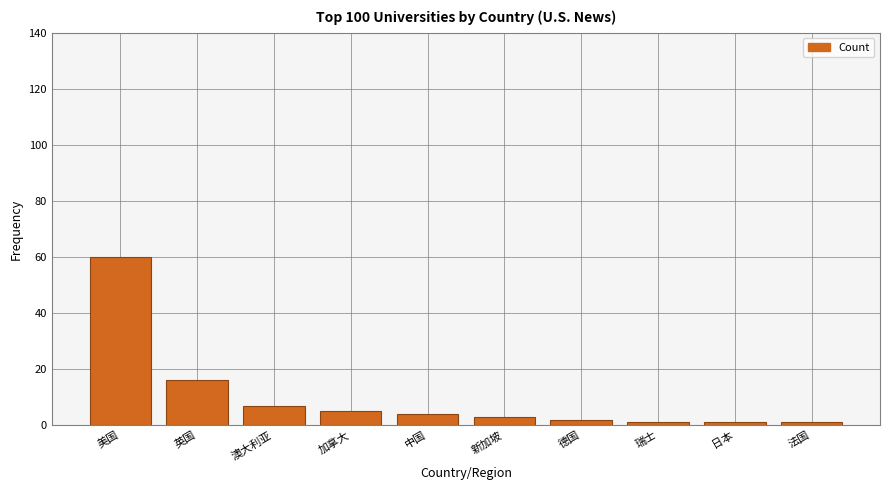

Reading left to right, what are all the values shown in this chart?

60	16	7	5	4	3	2	1	1	1